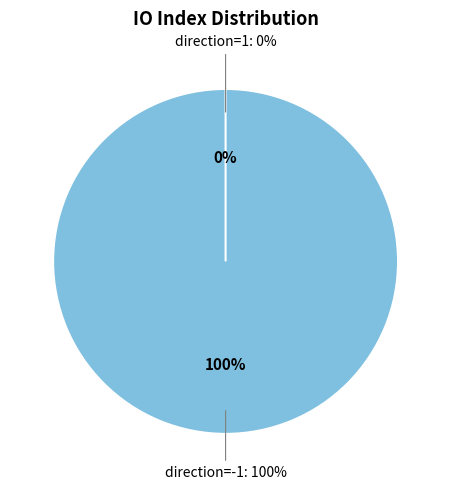

Rank the categories by value from lowest to highest.

direction=1, direction=-1